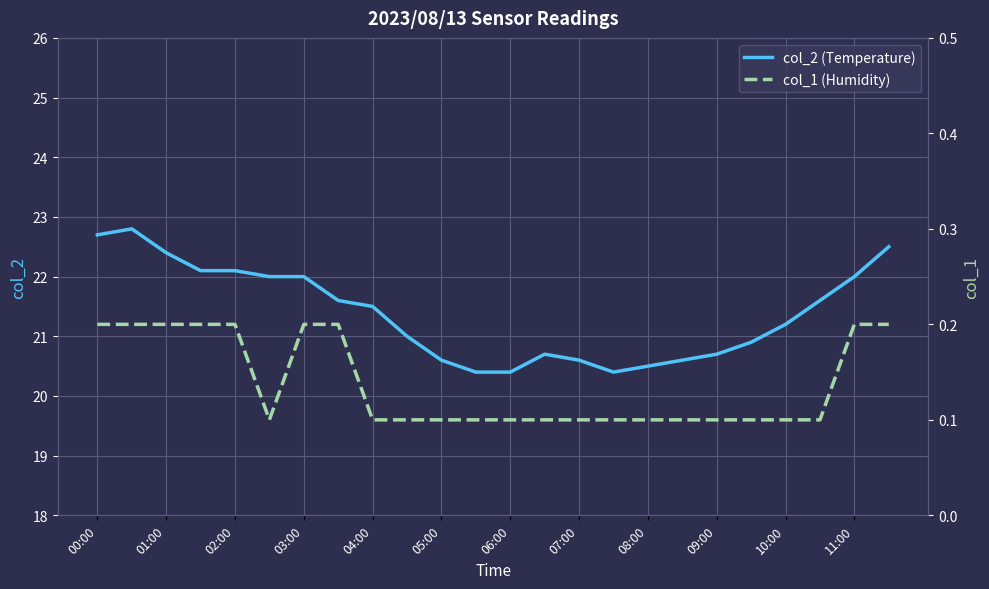

How many values in the col_2 (Temperature) series exceed 21?

13